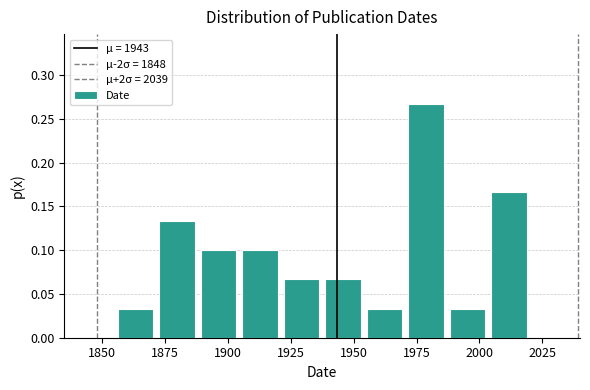

Read against the x-axis, roughly where is the centre of the tallest bar?

1980